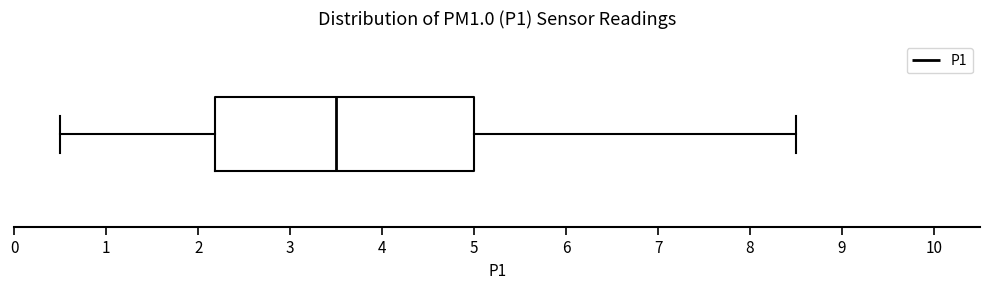

Read this box plot against the x-axis: the position of the median line, the range covered by the box, and the ends of both whiskers. The values are not printed on the chart, so give them approximately, as read against the axis.

median 3.5, box 2.2 to 5.0, whiskers 0.5 to 8.5